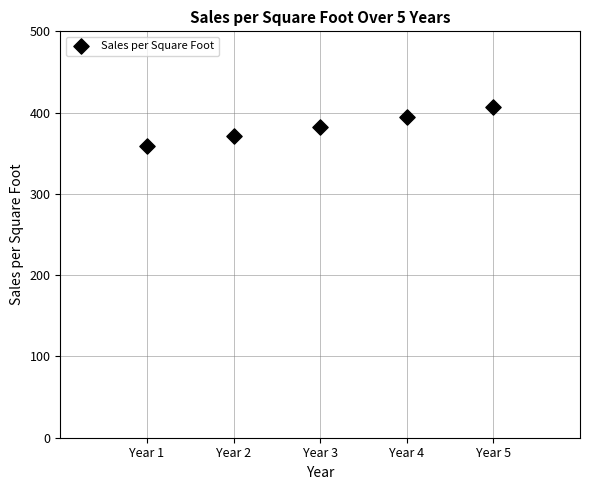

What is the average X value?

3.0